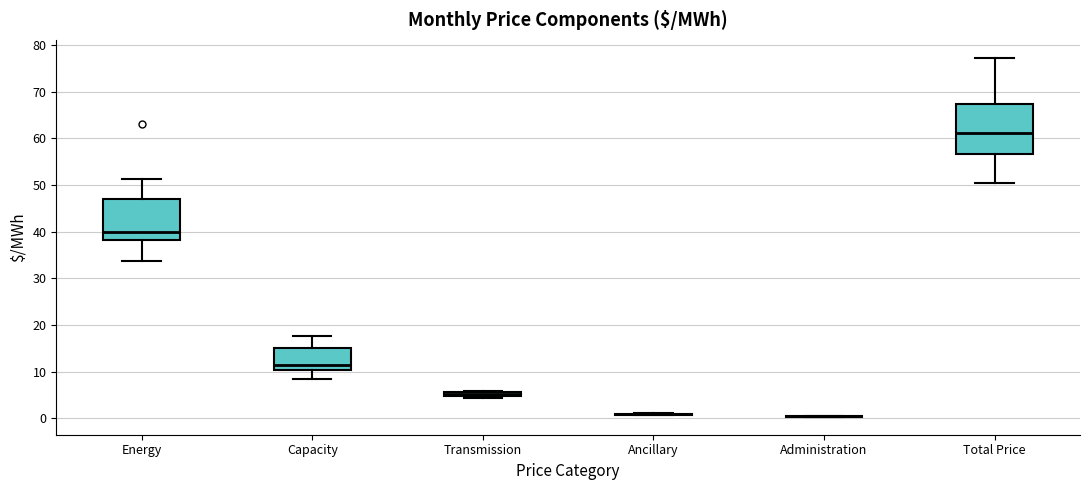

Which box is the tallest, from its lower edge to its upper edge?

Total Price